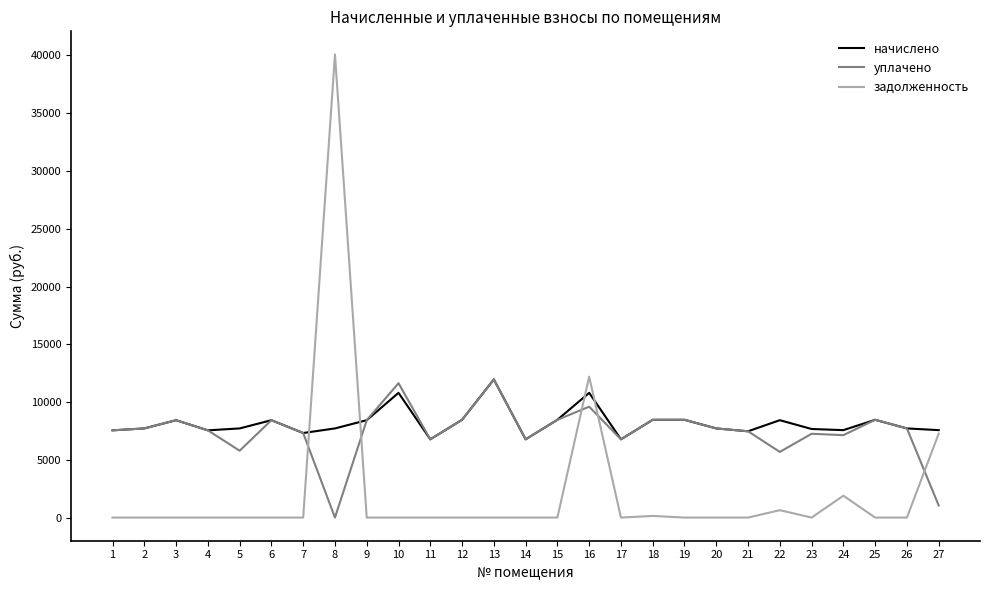

Is the value of начислено at 11 greater than the value of задолженность at 6?

Yes